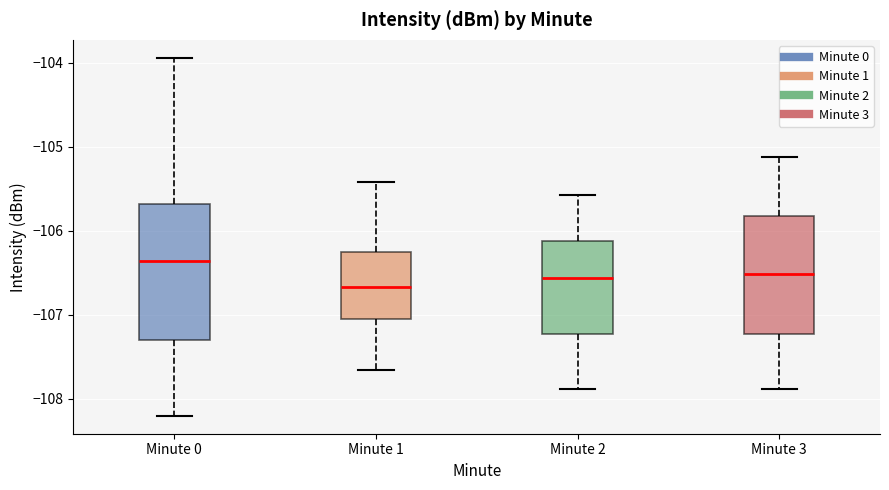

Reading left to right, transcribe this box plot: for each box, give where its median line is, the range the box spans, and where its two whiskers end, as read against the y-axis. The values are not printed on the chart, so give them approximately, as read against the axis.

Minute 0: median -106.4, box -107.3 to -105.7, whiskers -108.2 to -103.9
Minute 1: median -106.7, box -107.1 to -106.3, whiskers -107.7 to -105.4
Minute 2: median -106.6, box -107.2 to -106.1, whiskers -107.9 to -105.6
Minute 3: median -106.5, box -107.2 to -105.8, whiskers -107.9 to -105.1